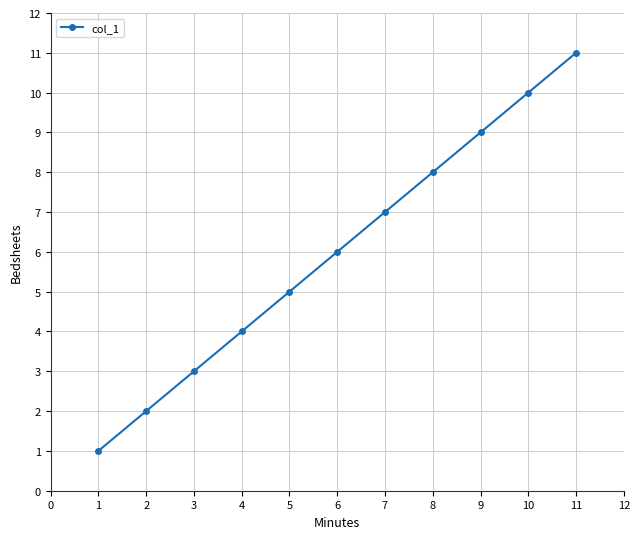

True or false: there are more than 2 points higher than both neighbors.

False